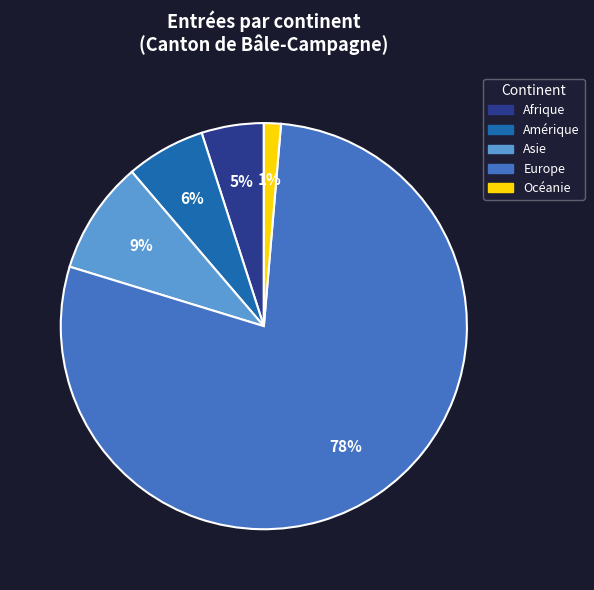

To the nearest percent, what is the average slice percentage?

20%